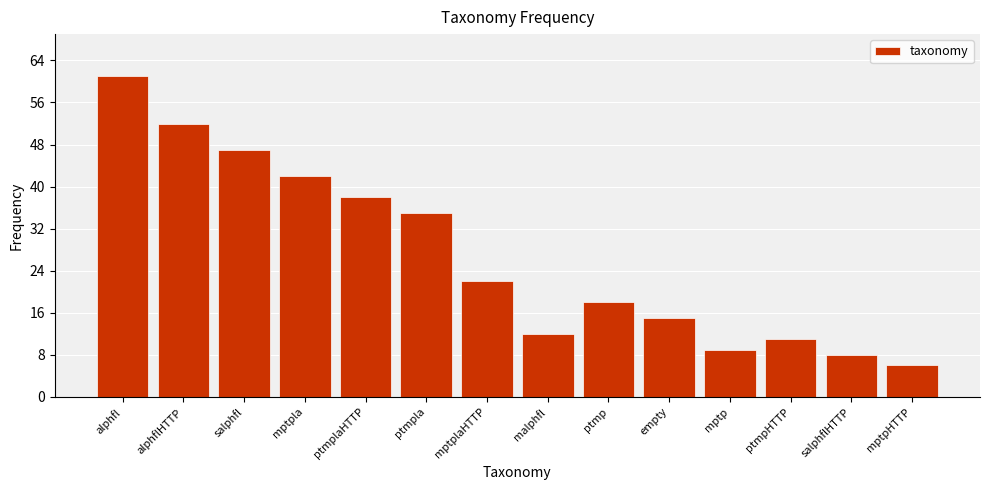

Reading right to left, what are all the values shown in this chart?

6	8	11	9	15	18	12	22	35	38	42	47	52	61